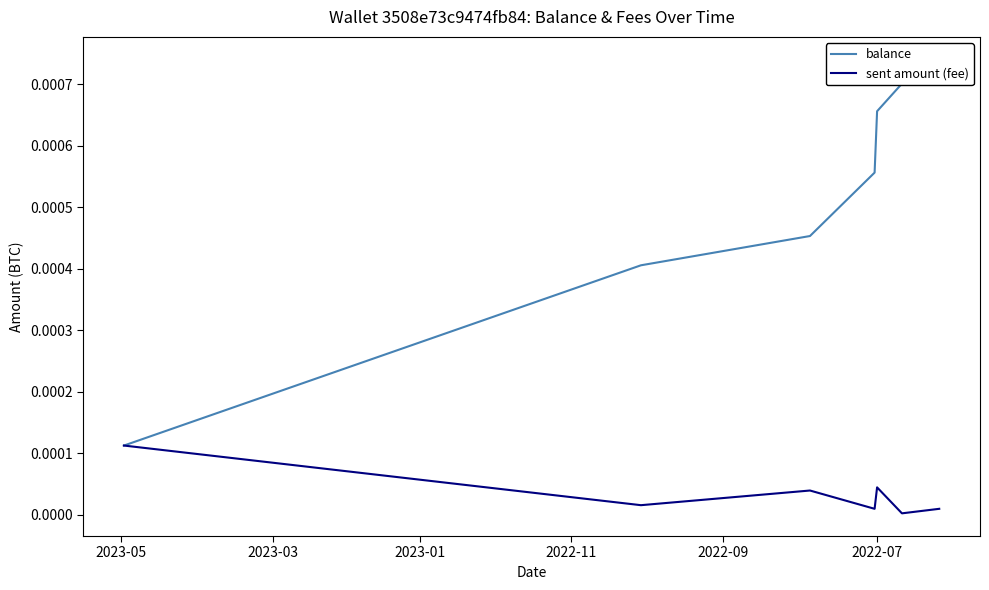

True or false: sent amount (fee) has a value of 0.0 at 2022-07.

False